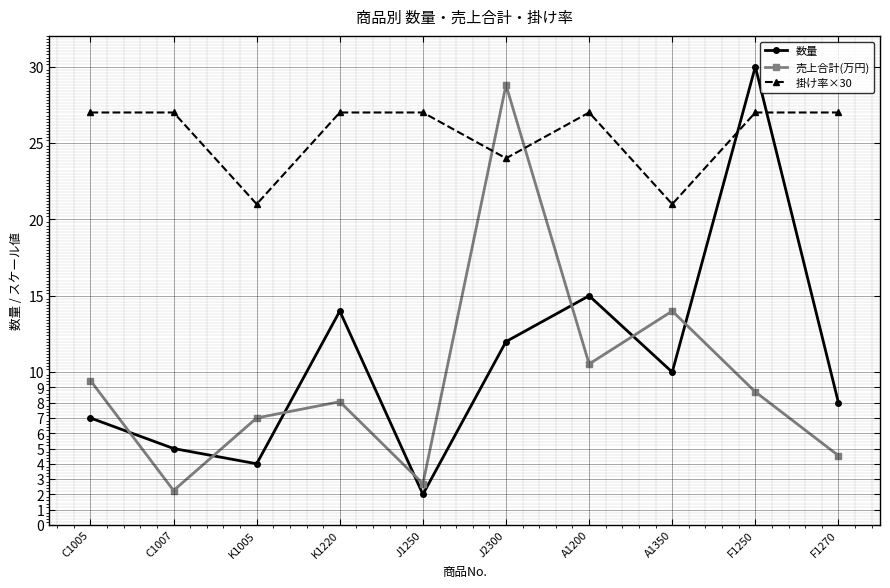

At which category is the sum across all series the highest?

F1250